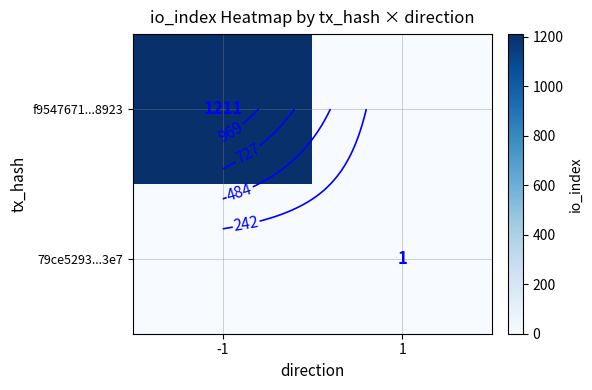

List the series in order of their overall mean, lowest first.

79ce5293...3e7, f9547671...8923